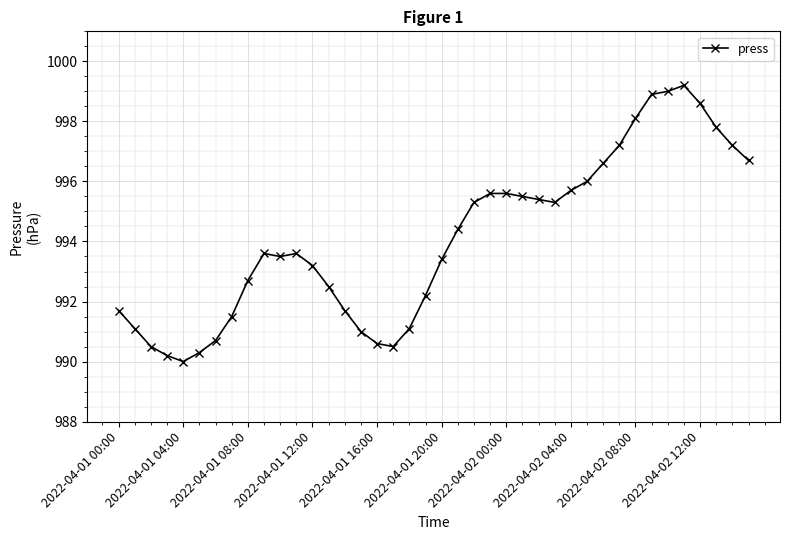

What is the minimum value shown in the chart?

990.0